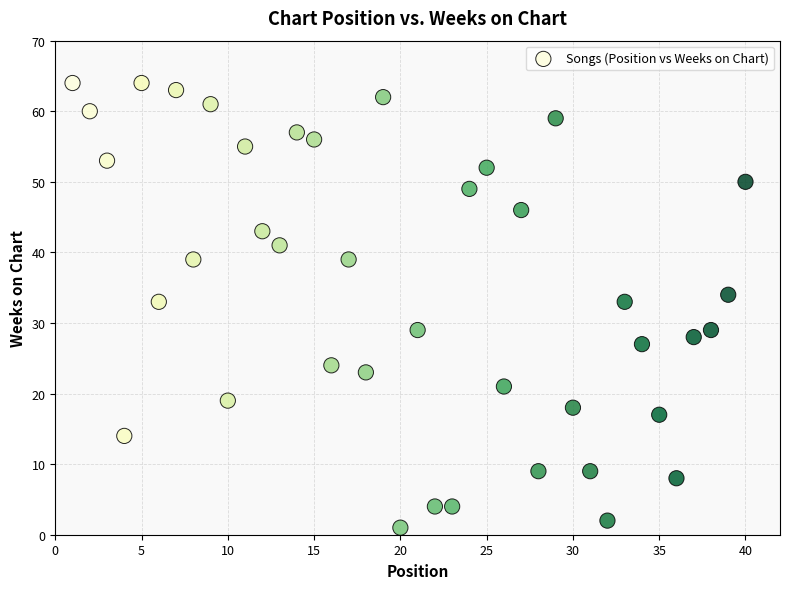

What is the range of X values (max minus min)?

39